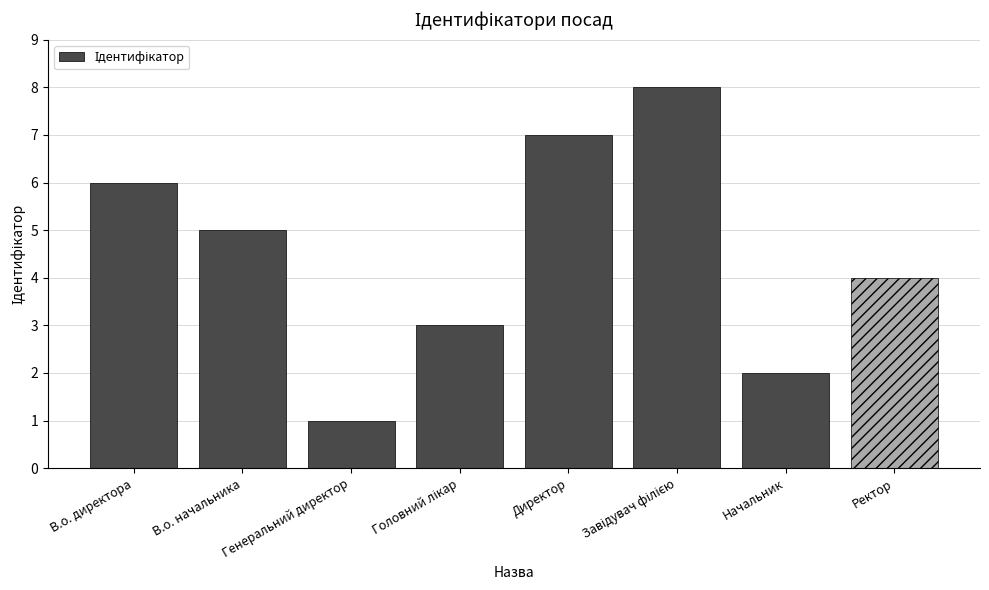

The value at В.о. директора is 6. True or false?

True